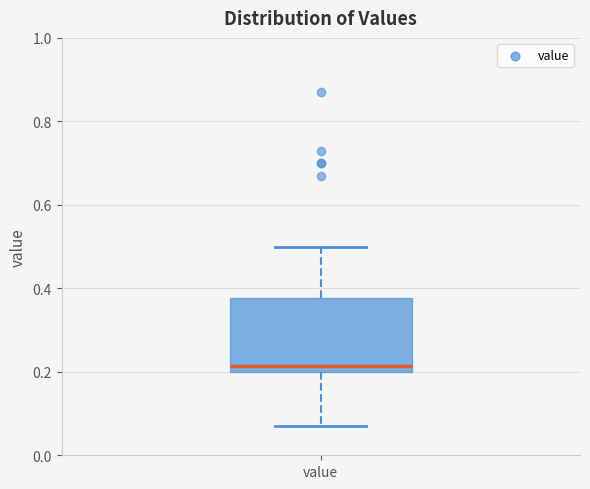

Read this box plot against the y-axis: the position of the median line, the range covered by the box, and the ends of both whiskers. The values are not printed on the chart, so give them approximately, as read against the axis.

median 0.22, box 0.20 to 0.38, whiskers 0.08 to 0.50